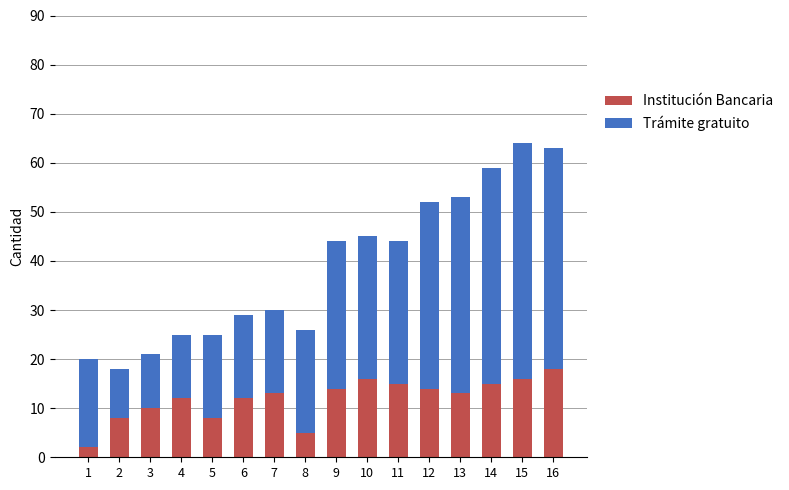

What is the maximum value for Institución Bancaria?

18